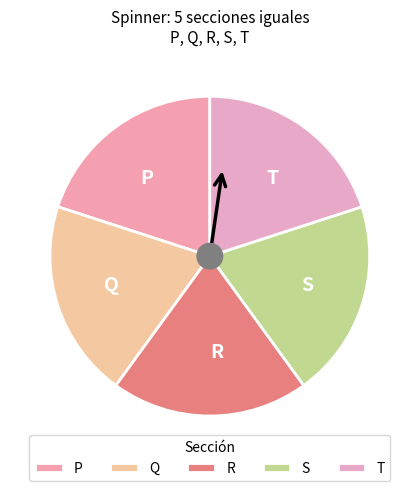

Is it true that R is 20% of the pie?

True